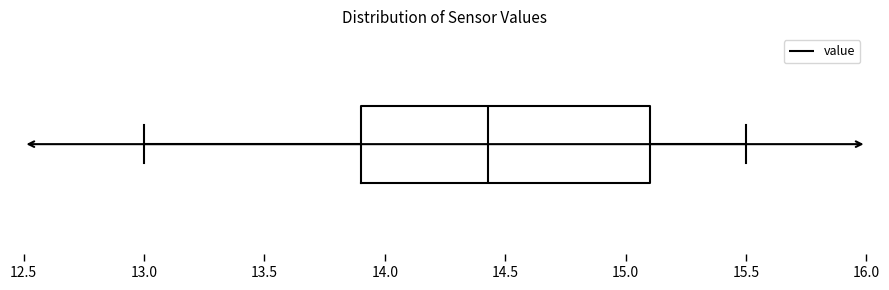

Read this box plot against the x-axis: the position of the median line, the range covered by the box, and the ends of both whiskers. The values are not printed on the chart, so give them approximately, as read against the axis.

median 14.45, box 13.90 to 15.10, whiskers 13.00 to 15.50